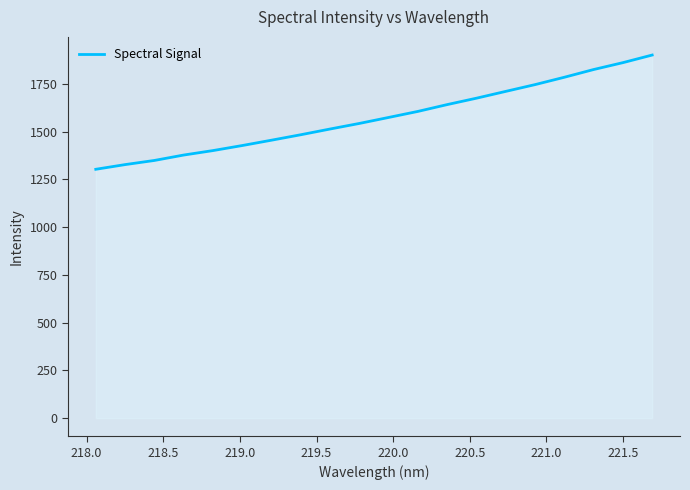

What is the minimum value shown in the chart?

1303.4